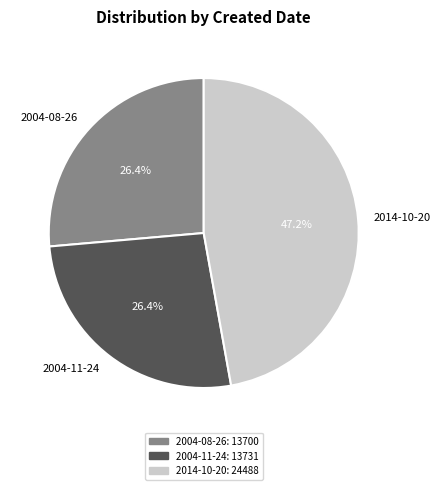

Is there a majority slice in this chart?

No